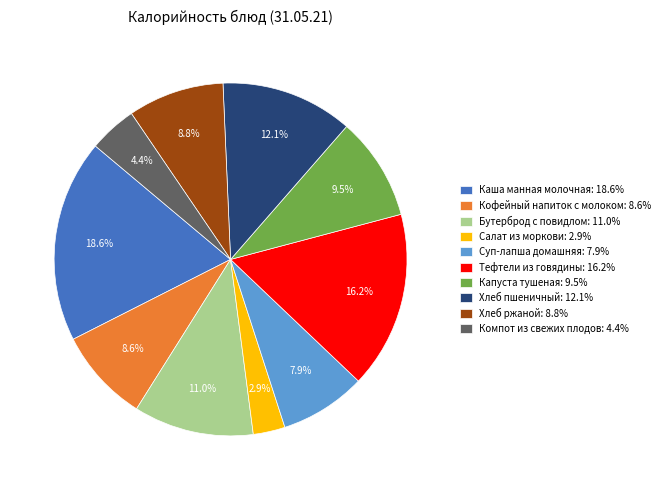

To the nearest percent, what portion does Кофейный напиток с молоком represent?

9%